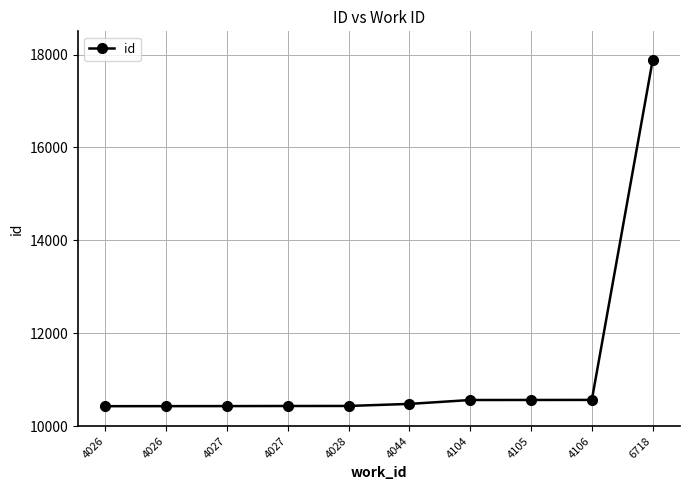

Is this an area chart (filled region under the line)?

No